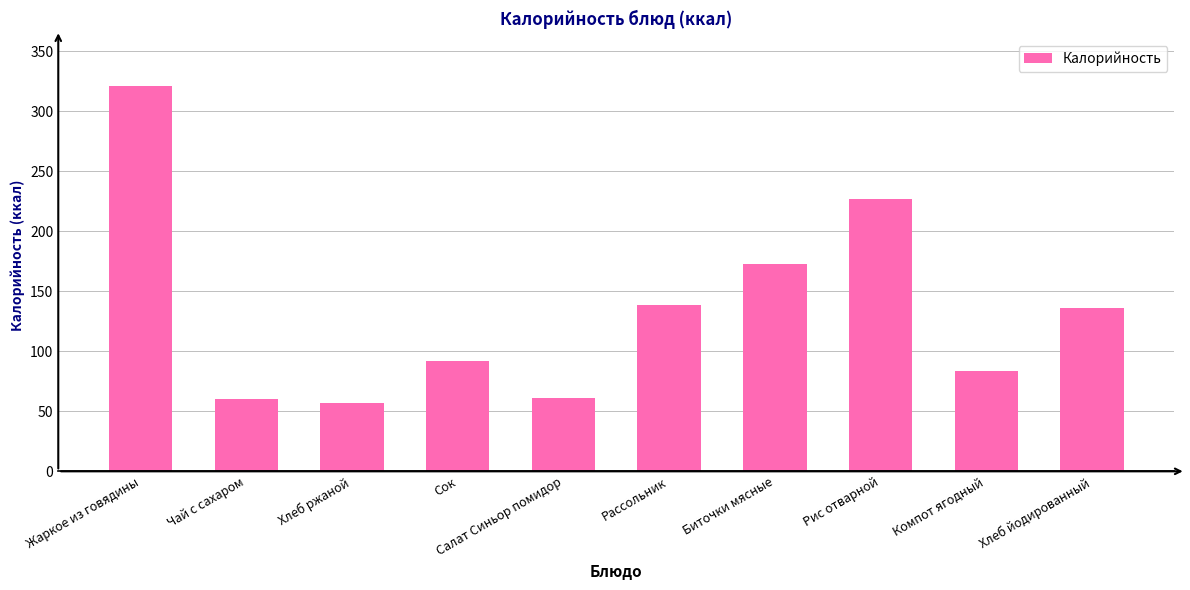

Is it true that the value at Хлеб ржаной is 57.0?

True